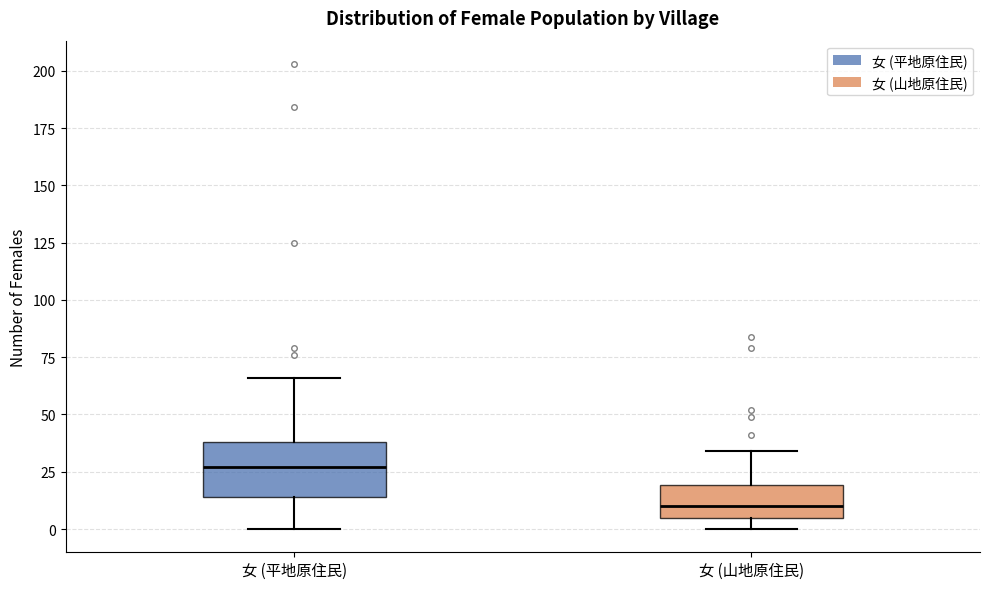

Reading left to right, read every box against the y-axis: the position of its median line, the range the box covers, and the ends of its whiskers. The values are not printed on the chart, so give them approximately, as read against the axis.

女 (平地原住民): median 25, box 15 to 40, whiskers 0 to 65
女 (山地原住民): median 10, box 5 to 20, whiskers 0 to 35